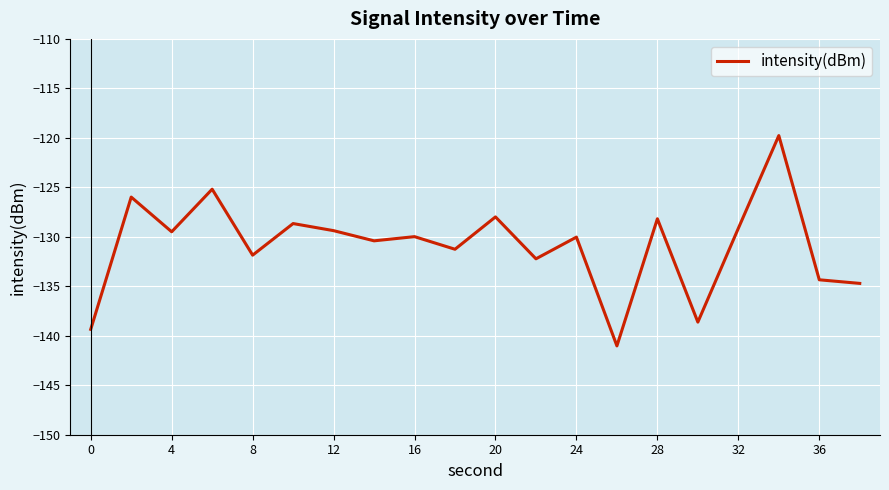

What is the minimum value shown in the chart?

-141.0